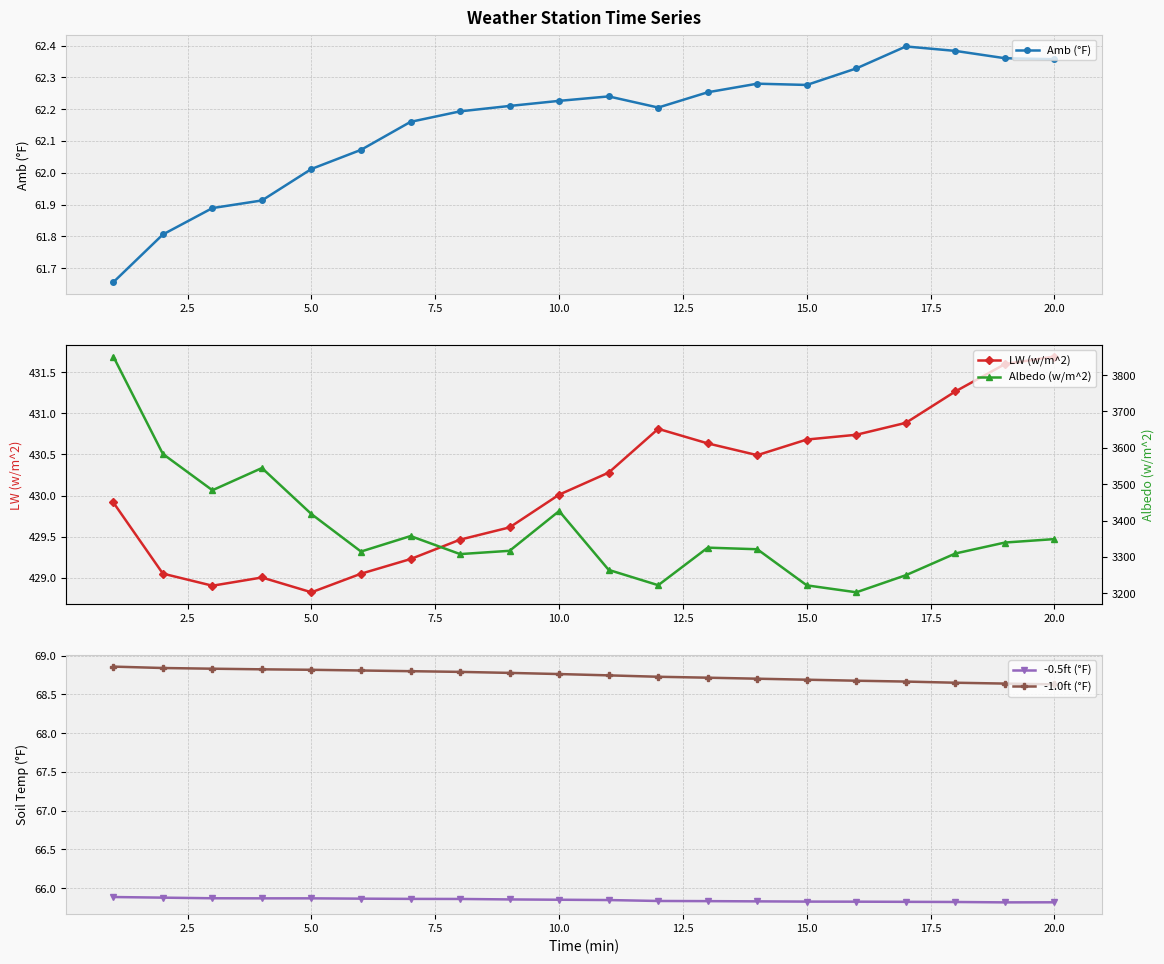

What is the difference between the second highest and minimum values in the Amb (°F) series?

0.7